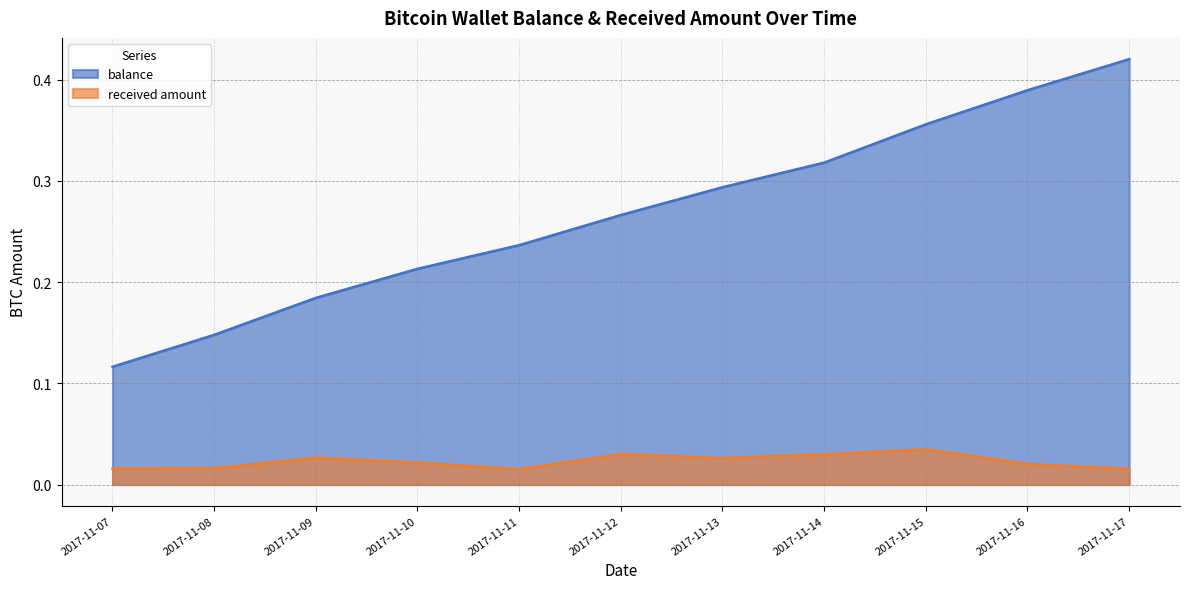

Is the value of received amount at 2017-11-09 greater than the value of balance at 2017-11-16?

No